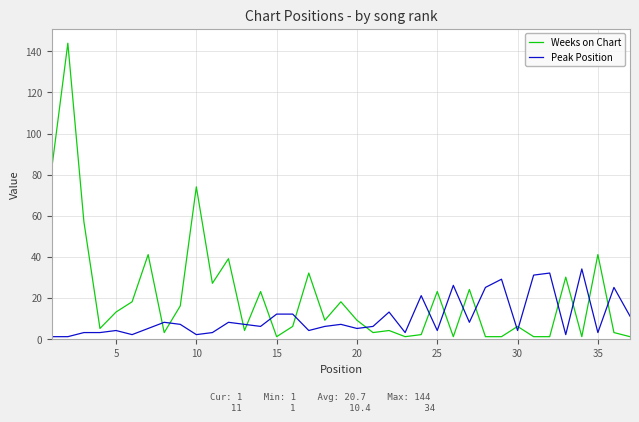

After their last crossing, which series has the higher values: Weeks on Chart or Peak Position?

Peak Position